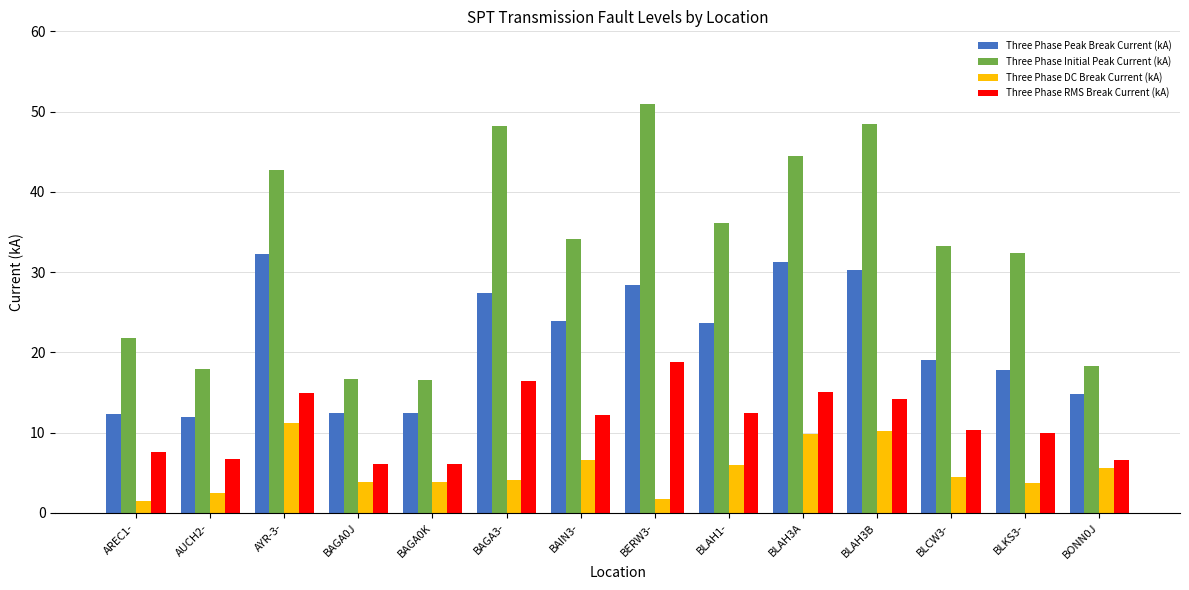

What is the label of the 5th bar from the left?

BAGA0K